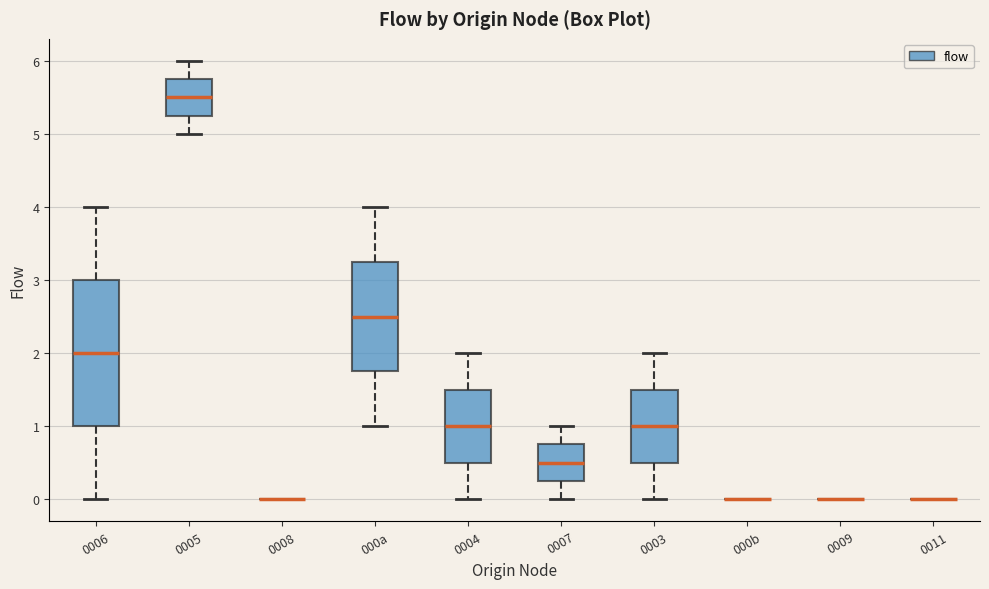

Reading left to right, transcribe this box plot: for each box, give where its median line is, the range the box spans, and where its two whiskers end, as read against the y-axis. The values are not printed on the chart, so give them approximately, as read against the axis.

0006: median 2.0, box 1.0 to 3.0, whiskers 0.0 to 4.0
0005: median 5.5, box 5.3 to 5.8, whiskers 5.0 to 6.0
0008: box collapsed to a line at 0.0, whiskers 0.0 to 0.0
000a: median 2.5, box 1.8 to 3.3, whiskers 1.0 to 4.0
0004: median 1.0, box 0.5 to 1.5, whiskers 0.0 to 2.0
0007: median 0.5, box 0.3 to 0.8, whiskers 0.0 to 1.0
0003: median 1.0, box 0.5 to 1.5, whiskers 0.0 to 2.0
000b: box collapsed to a line at 0.0, whiskers 0.0 to 0.0
0009: box collapsed to a line at 0.0, whiskers 0.0 to 0.0
0011: box collapsed to a line at 0.0, whiskers 0.0 to 0.0